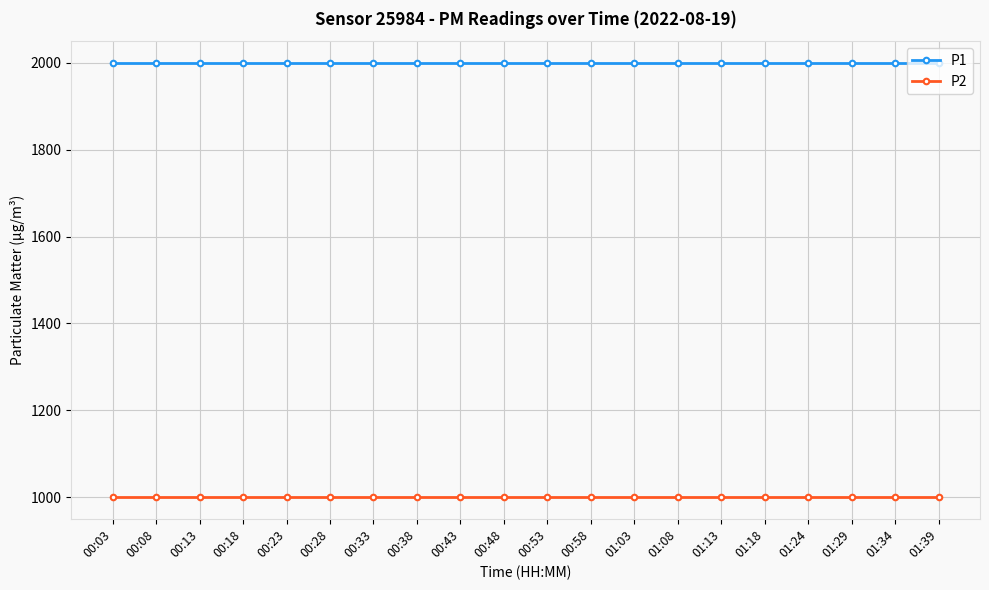

The P1 series shows 1267.2 at 00:43. True or false?

False